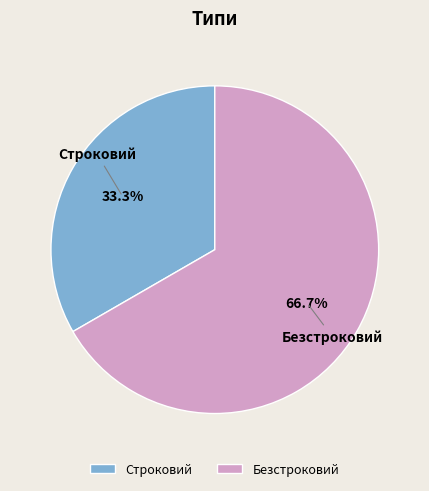

True or false: Строковий accounts for 20% of the total.

False